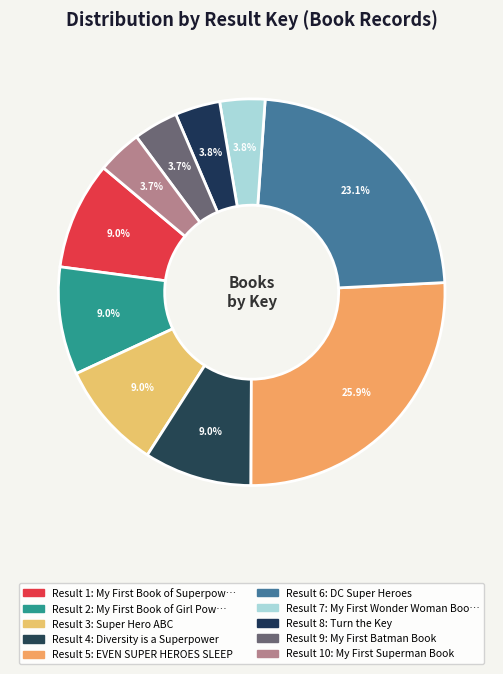

What is the smallest slice in the pie chart?

10